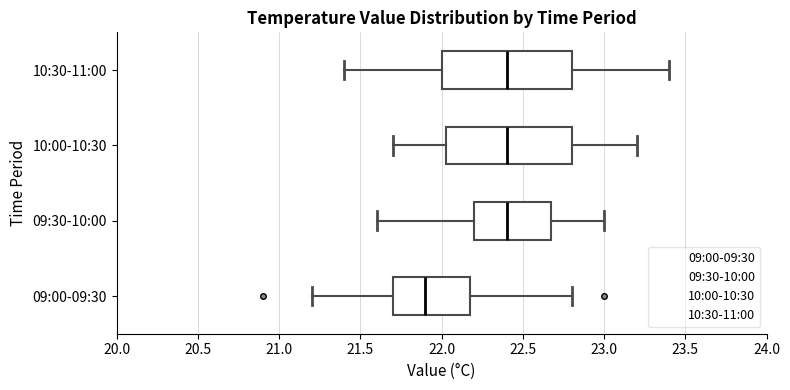

Which box's median line is the furthest to the left?

09:00-09:30